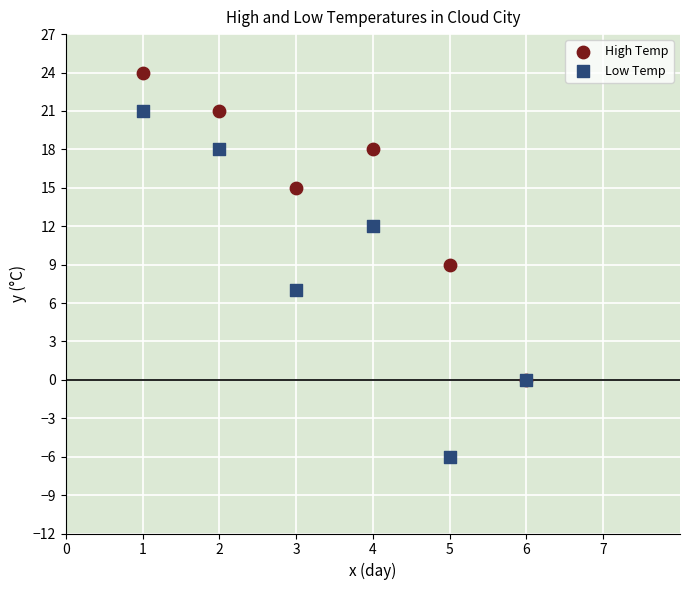

What are all the series names shown in the legend?

High Temp, Low Temp